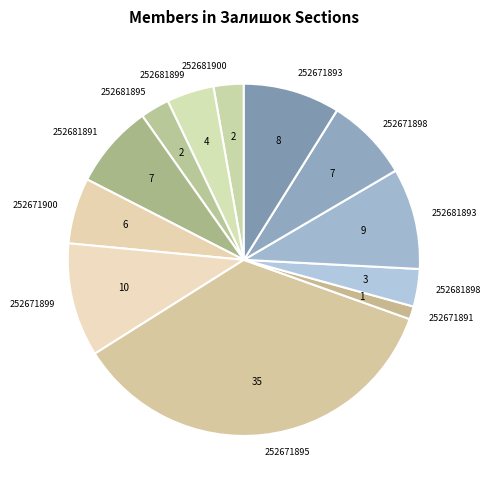

True or false: 252681891 accounts for 8% of the total.

True